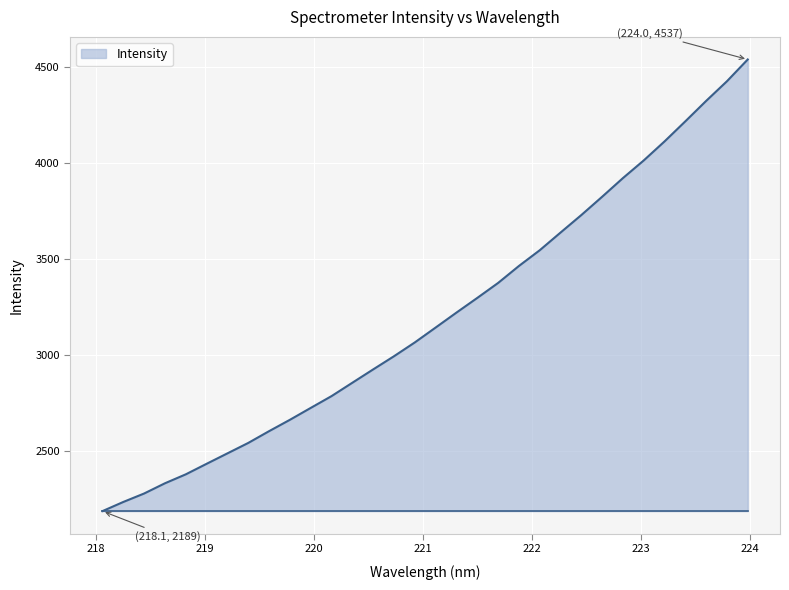

What is the difference between the maximum and minimum values?

2348.6